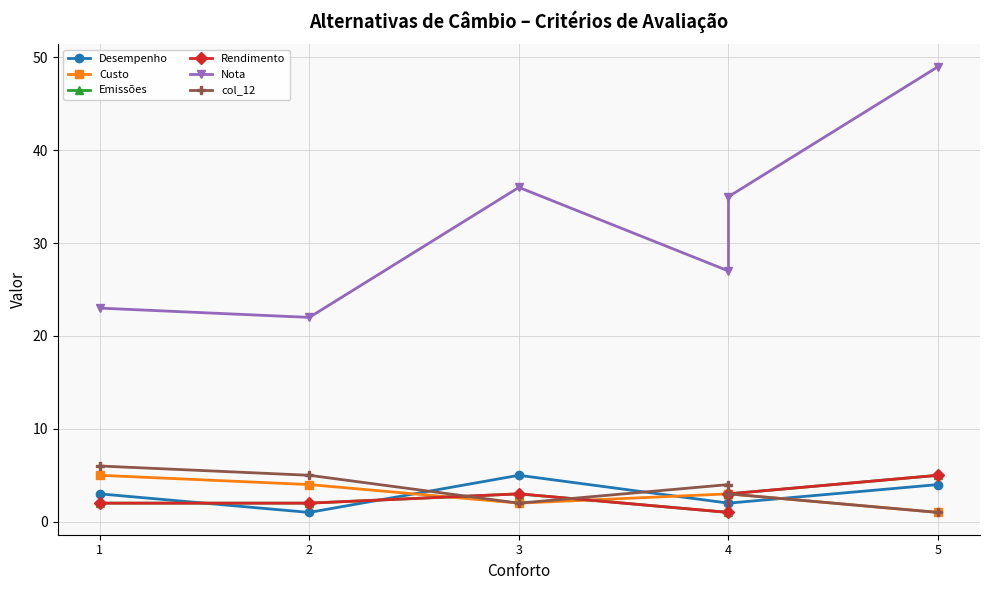

What is the lowest value of the Desempenho series?

1